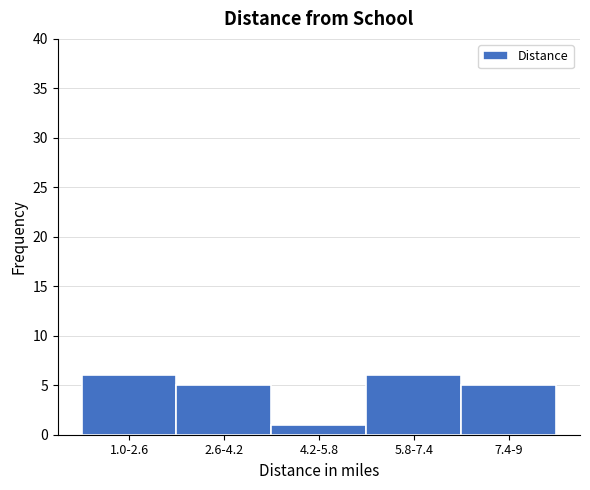

Reading right to left, list all the values displayed in this chart.

7.4-9=5	5.8-7.4=6	4.2-5.8=1	2.6-4.2=5	1.0-2.6=6